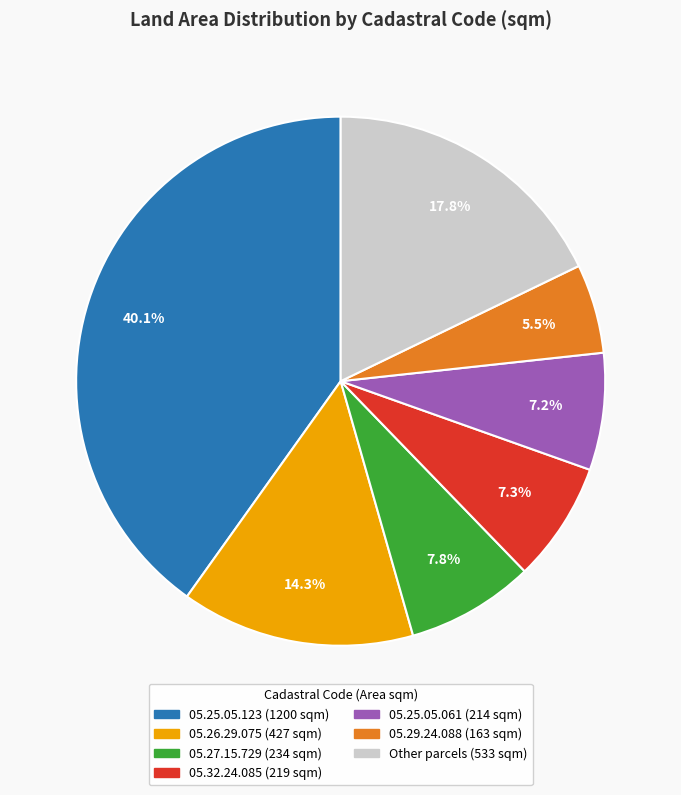

Is there a majority slice in this chart?

No